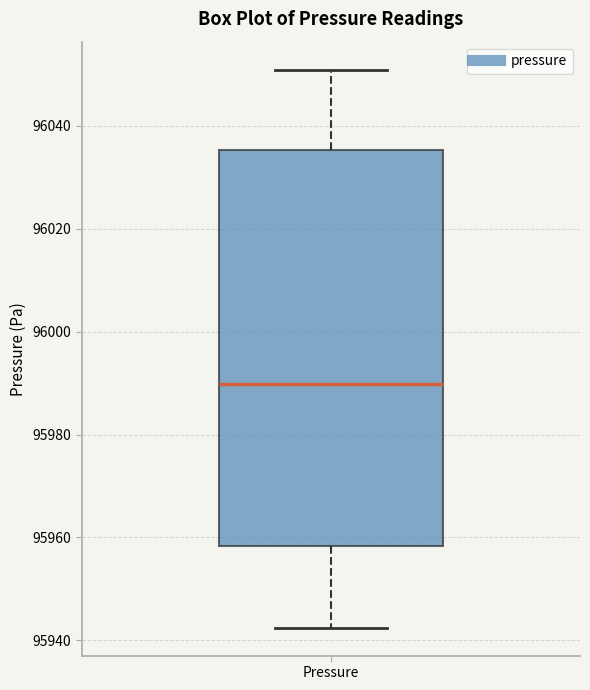

Transcribe this box plot: give where the median line is, the range the box spans, and where the two whiskers end, as read against the y-axis. The values are not printed on the chart, so give them approximately, as read against the axis.

median 95990, box 95958 to 96036, whiskers 95942 to 96050